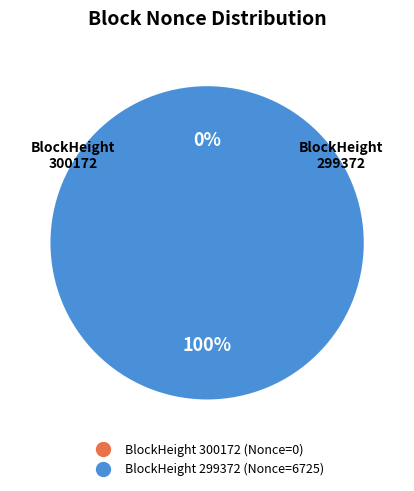

Combined, what portion of the pie is 299372 and 300172?

100.0%